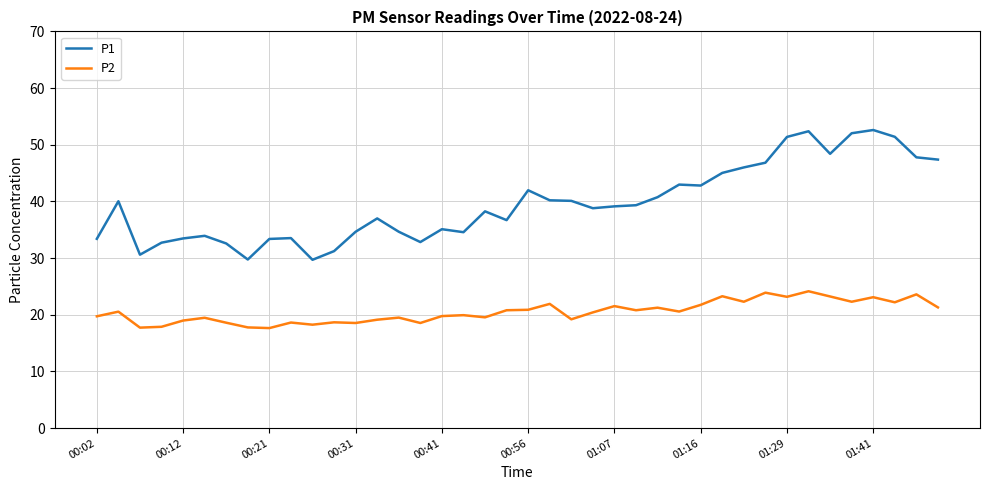

How many distinct data groups are displayed?

2